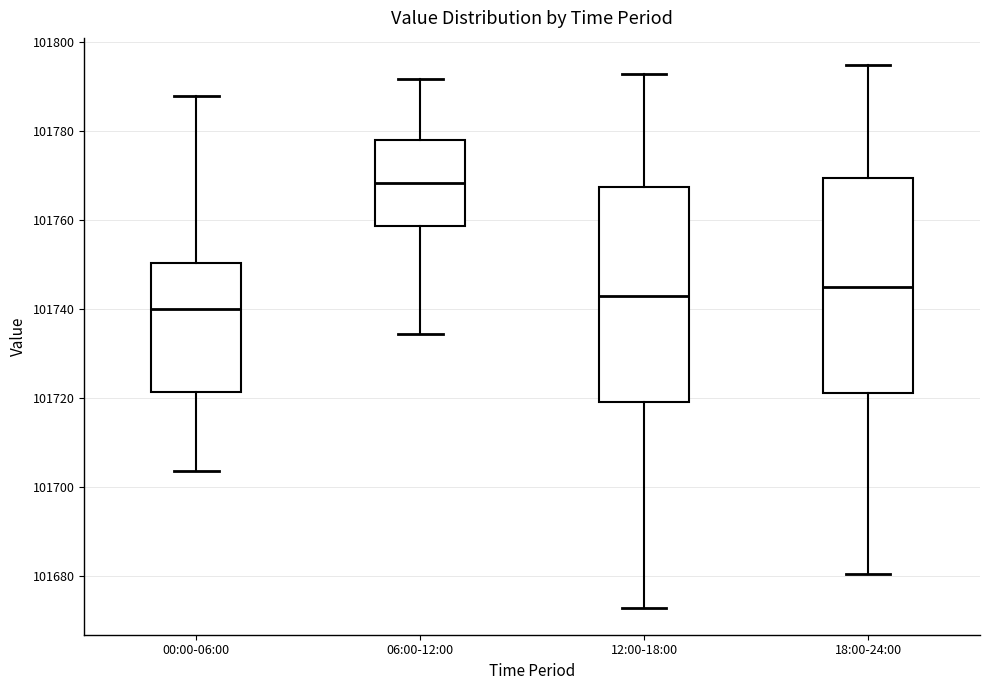

Which box's median line is the lowest?

00:00-06:00